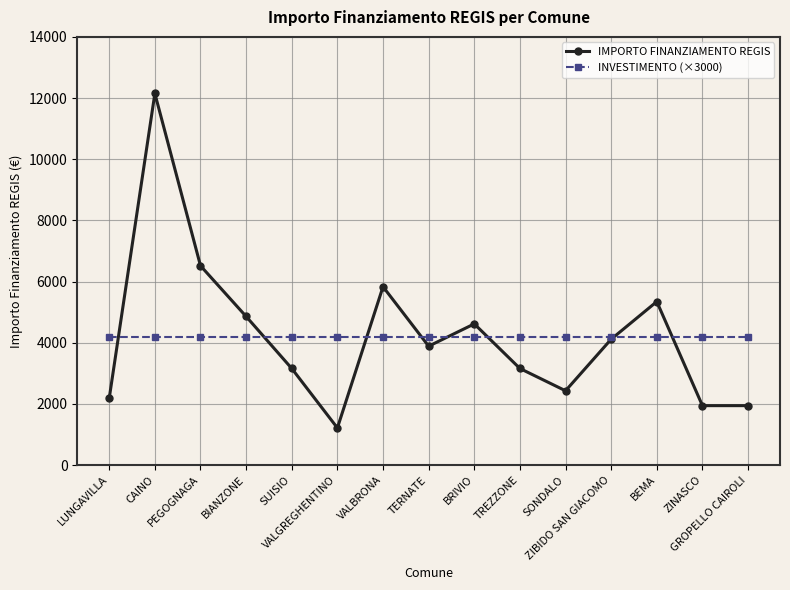

What is the minimum value shown in the chart?

1215